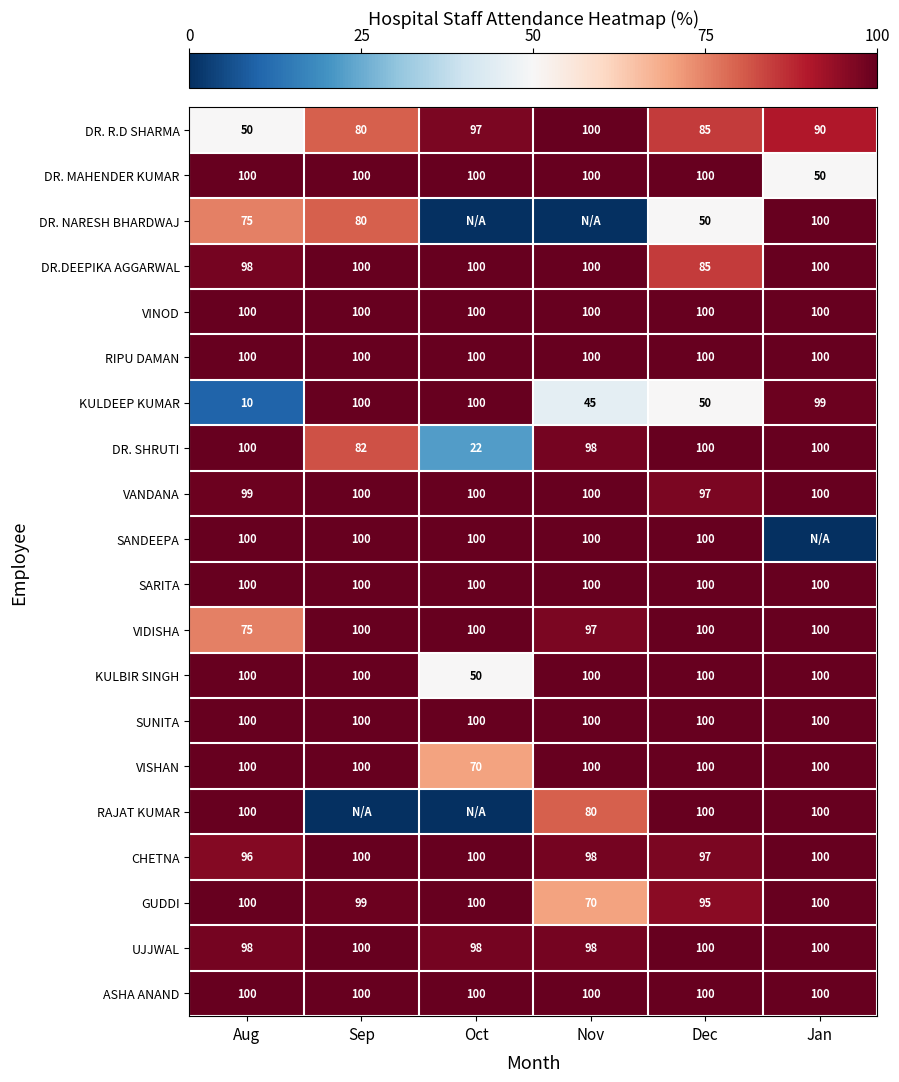

What is the difference between the highest and lowest values at Jan?

100